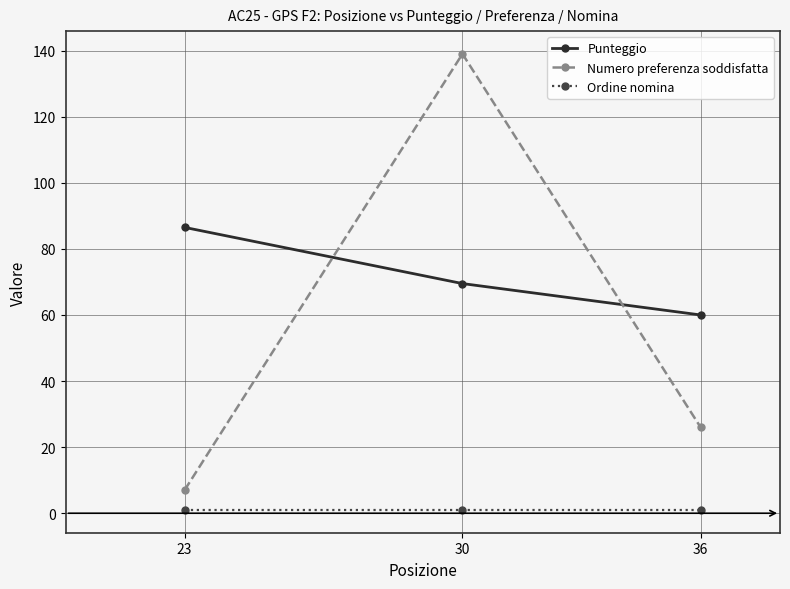

The value of Numero preferenza soddisfatta at 36 is 26.0. True or false?

True